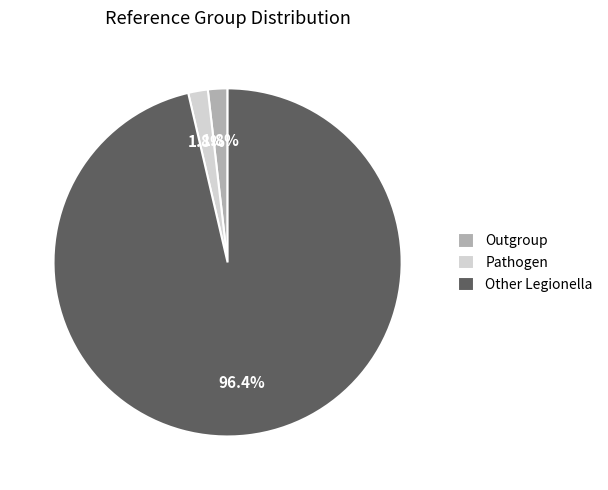

Which slice is the largest?

Other Legionella